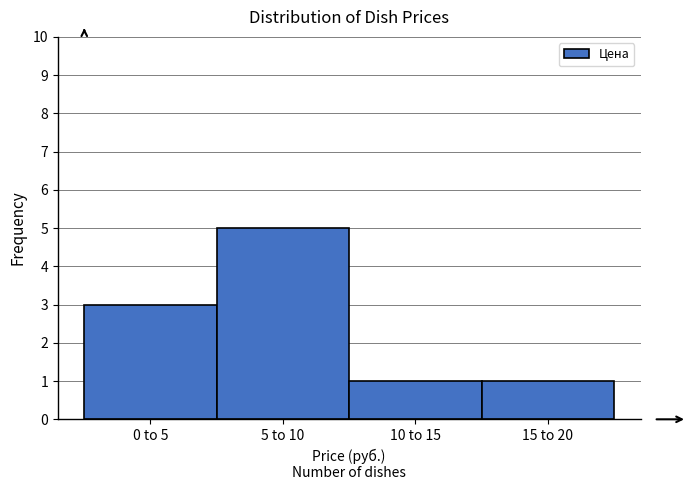

Reading left to right, extract all data points from this chart.

3	5	1	1